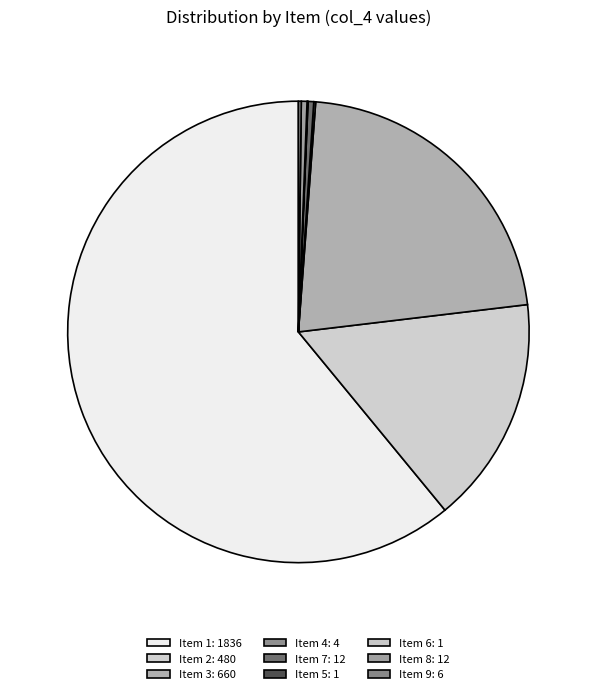

Which slice is the largest?

1